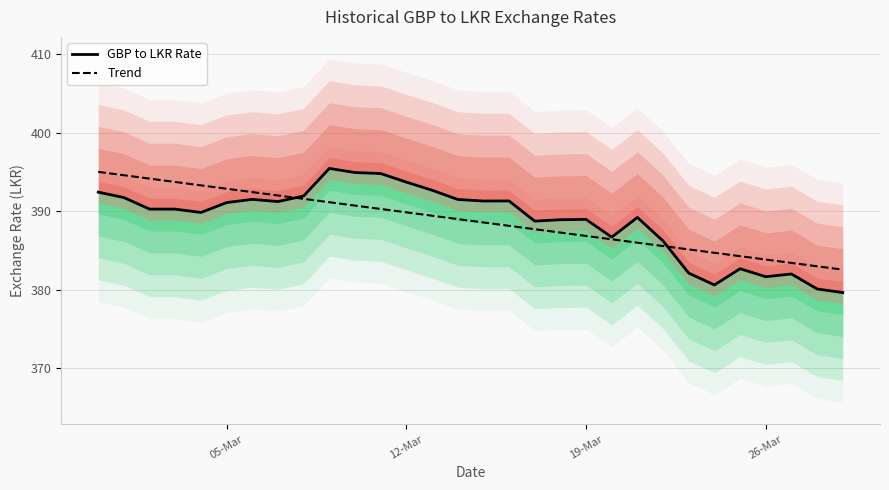

Does the chart have visible grid lines?

Yes